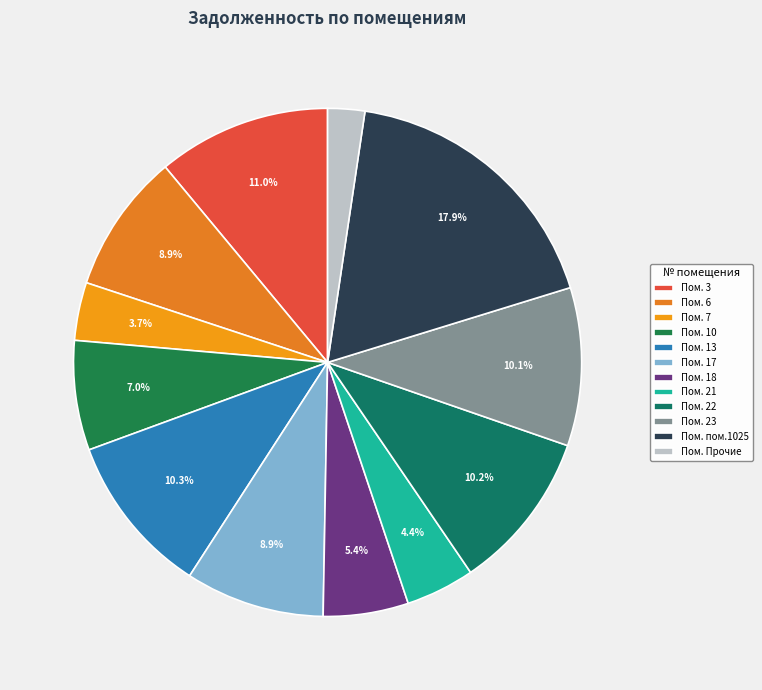

How many slices are in this pie chart?

12